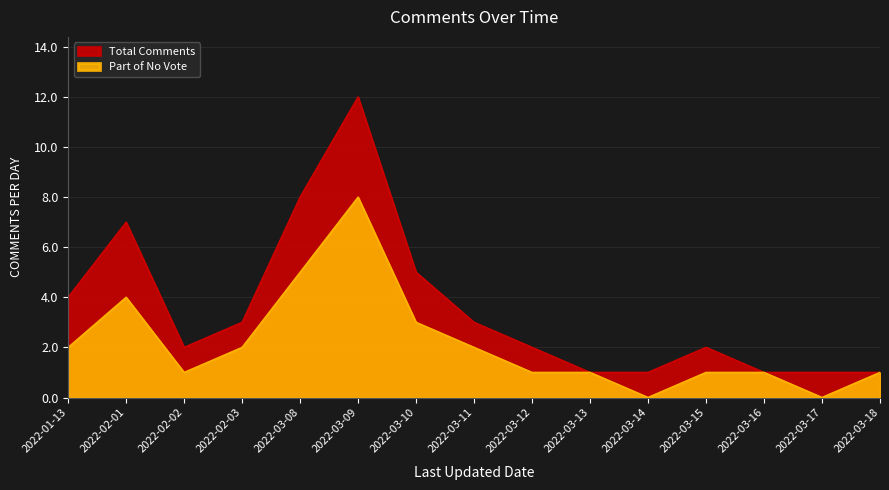

Reading right to left, list all the values displayed in this chart.

Total Comments: 2022-03-18=1	2022-03-17=1	2022-03-16=1	2022-03-15=2	2022-03-14=1	2022-03-13=1	2022-03-12=2	2022-03-11=3	2022-03-10=5	2022-03-09=12	2022-03-08=8	2022-02-03=3	2022-02-02=2	2022-02-01=7	2022-01-13=4
Part of No Vote: 2022-03-18=1	2022-03-17=0	2022-03-16=1	2022-03-15=1	2022-03-14=0	2022-03-13=1	2022-03-12=1	2022-03-11=2	2022-03-10=3	2022-03-09=8	2022-03-08=5	2022-02-03=2	2022-02-02=1	2022-02-01=4	2022-01-13=2